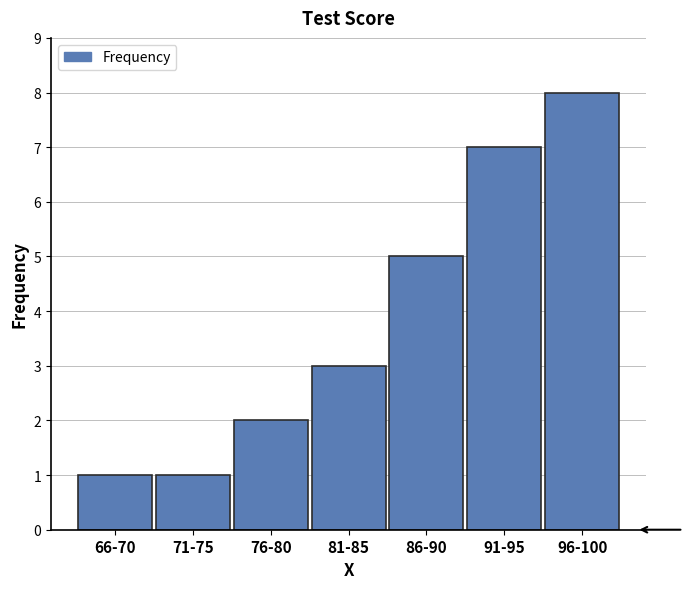

Reading left to right, extract all data points from this chart.

66-70=1	71-75=1	76-80=2	81-85=3	86-90=5	91-95=7	96-100=8